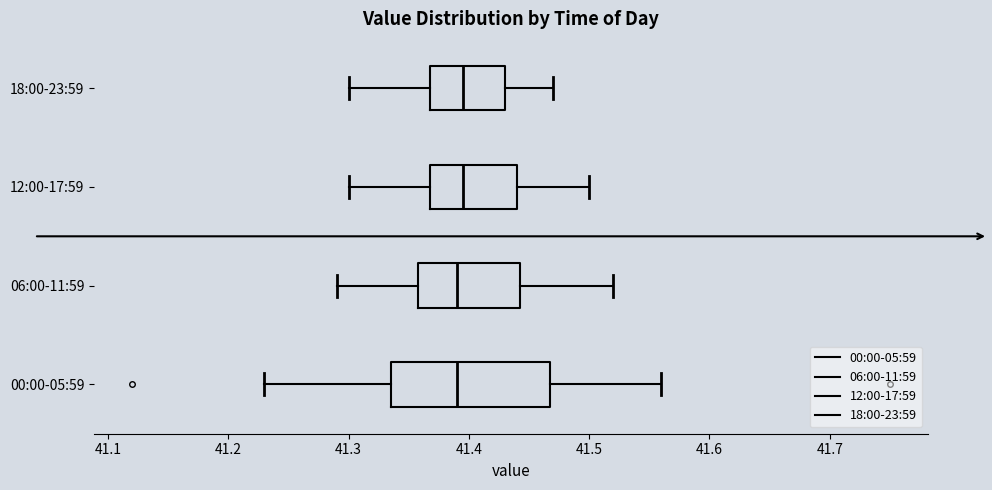

Where does the median line of the box for 12:00-17:59 sit on the x-axis? The values are not printed on the chart, so give them approximately, as read against the axis.

41.40